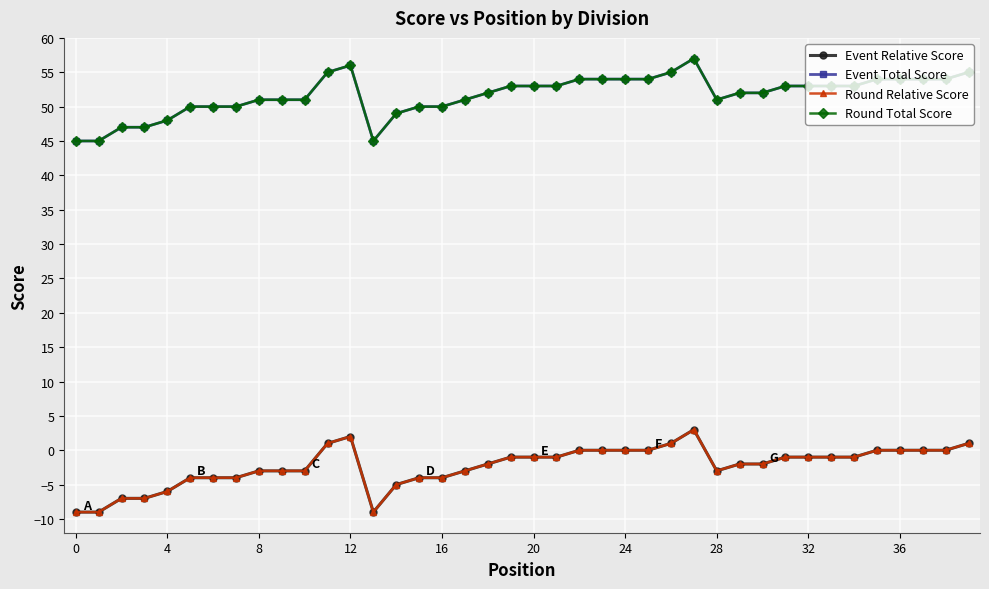

Does the chart have visible grid lines?

Yes